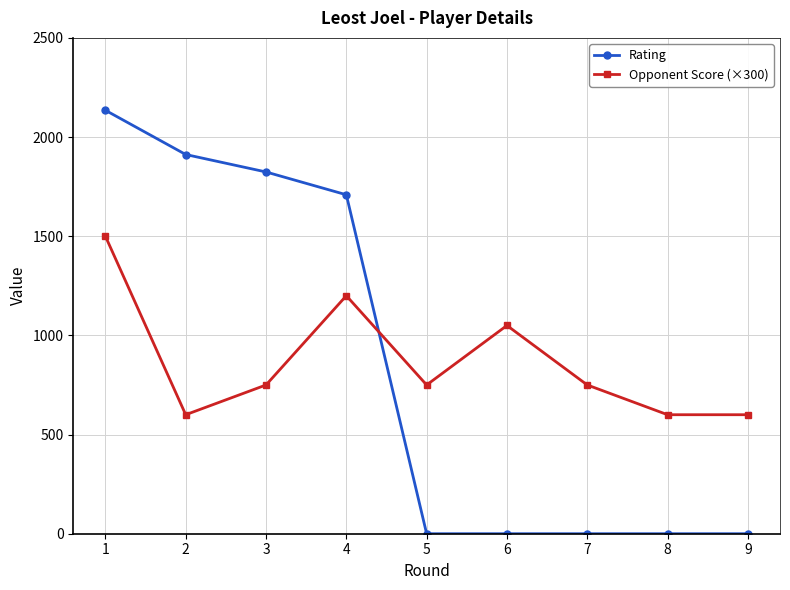

The value of Rating at 9 is 863. True or false?

False